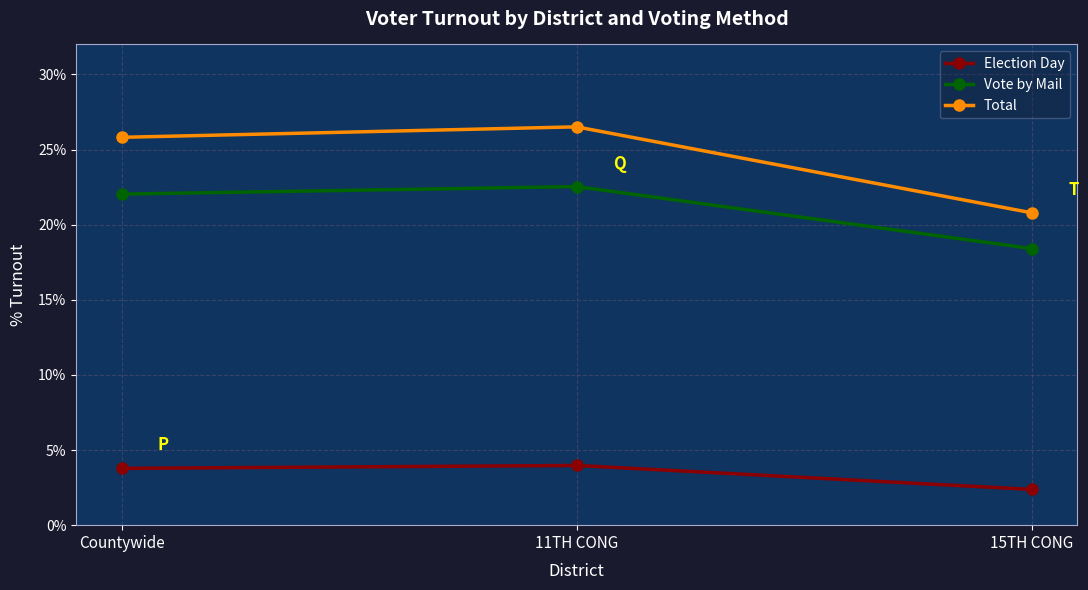

At 15TH CONG, list the series in order from largest to smallest.

Total, Vote by Mail, Election Day